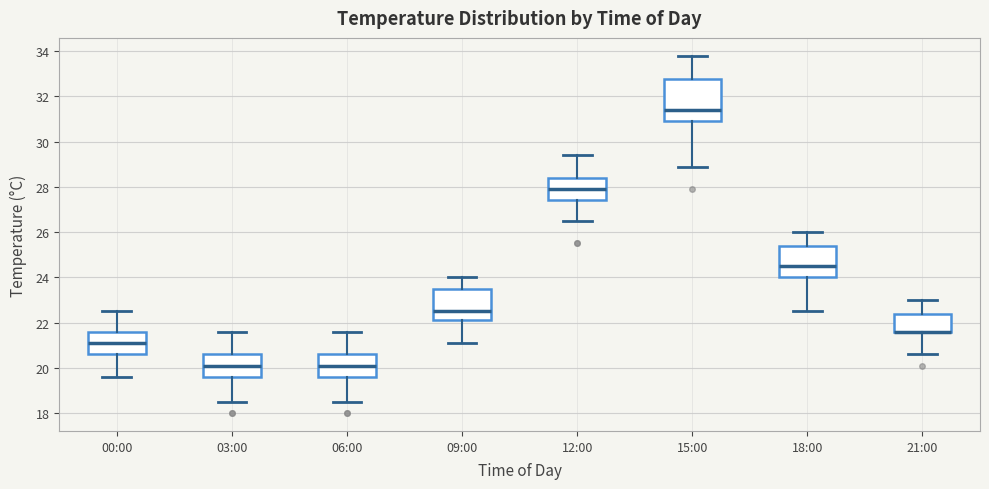

Reading left to right, transcribe this box plot: for each box, give where its median line is, the range the box spans, and where its two whiskers end, as read against the y-axis. The values are not printed on the chart, so give them approximately, as read against the axis.

00:00: median 21.2, box 20.6 to 21.6, whiskers 19.6 to 22.6
03:00: median 20.2, box 19.6 to 20.6, whiskers 18.6 to 21.6
06:00: median 20.2, box 19.6 to 20.6, whiskers 18.6 to 21.6
09:00: median 22.6, box 22.2 to 23.6, whiskers 21.2 to 24.0
12:00: median 28.0, box 27.4 to 28.4, whiskers 26.6 to 29.4
15:00: median 31.4, box 31.0 to 32.8, whiskers 29.0 to 33.8
18:00: median 24.6, box 24.0 to 25.4, whiskers 22.6 to 26.0
21:00: median 21.6 (drawn on the box's lower edge), box 21.6 to 22.4, whiskers 20.6 to 23.0